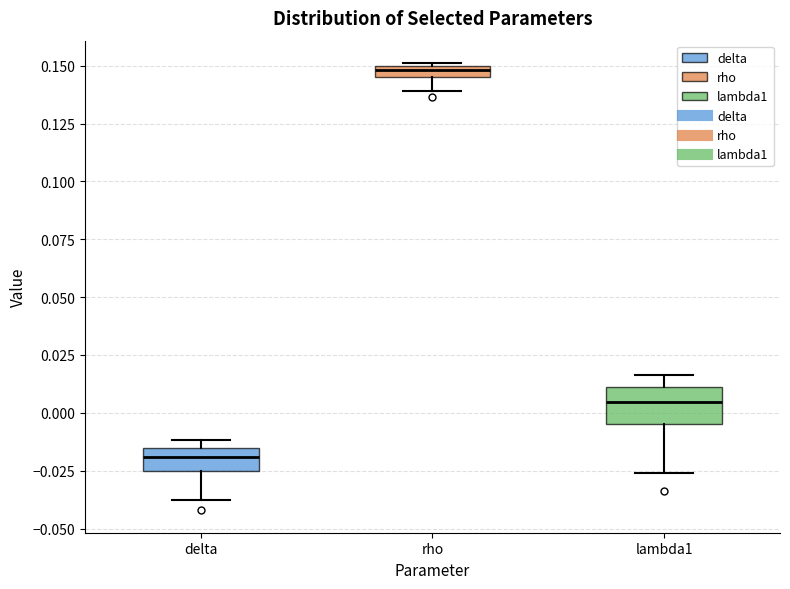

Where is the upper edge of the box for delta on the y-axis? The values are not printed on the chart, so give them approximately, as read against the axis.

-0.015